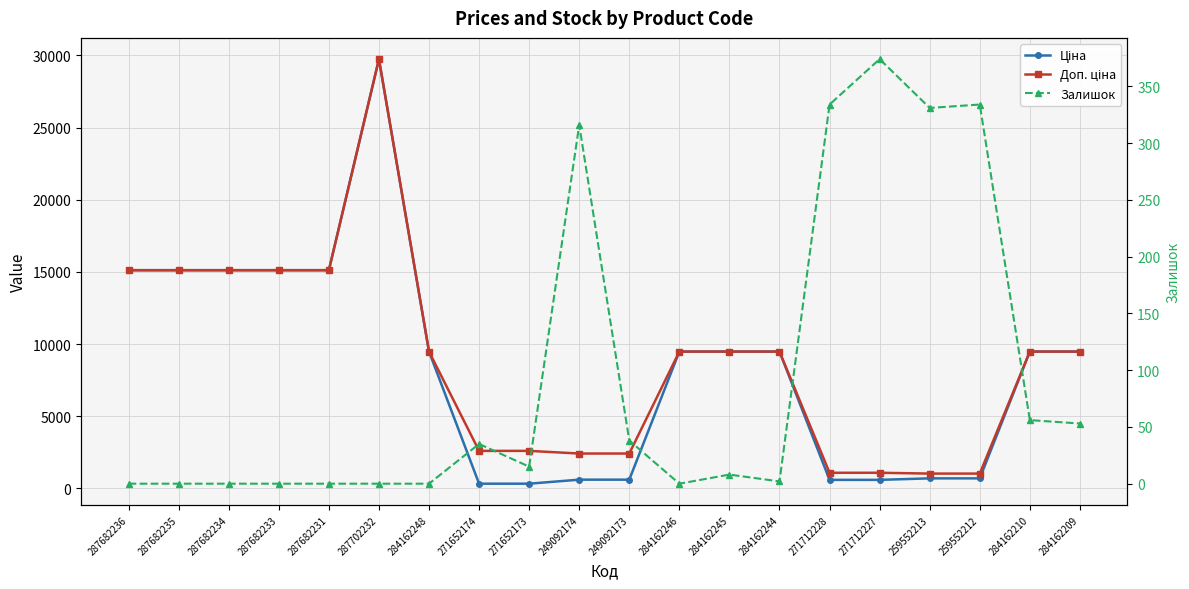

Rank the categories by Залишок value from highest to lowest.

271712227, 271712228, 259552212, 259552213, 249092174, 284162210, 284162209, 249092173, 271652174, 271652173, 284162245, 284162244, 287682236, 287682235, 287682234, 287682233, 287682231, 287702232, 284162248, 284162246